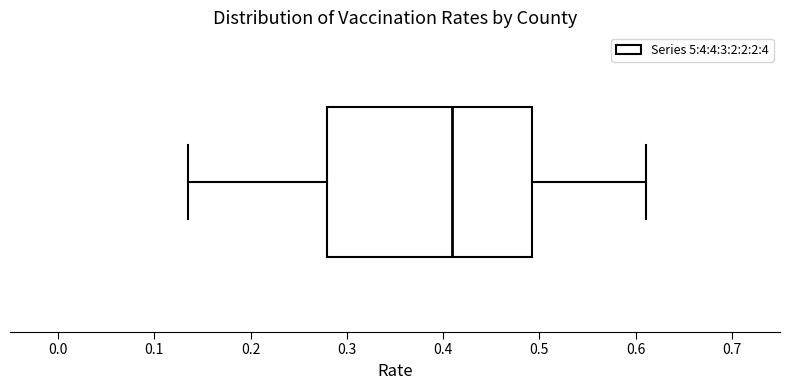

Where does the left whisker of the box end on the x-axis? The values are not printed on the chart, so give them approximately, as read against the axis.

0.13